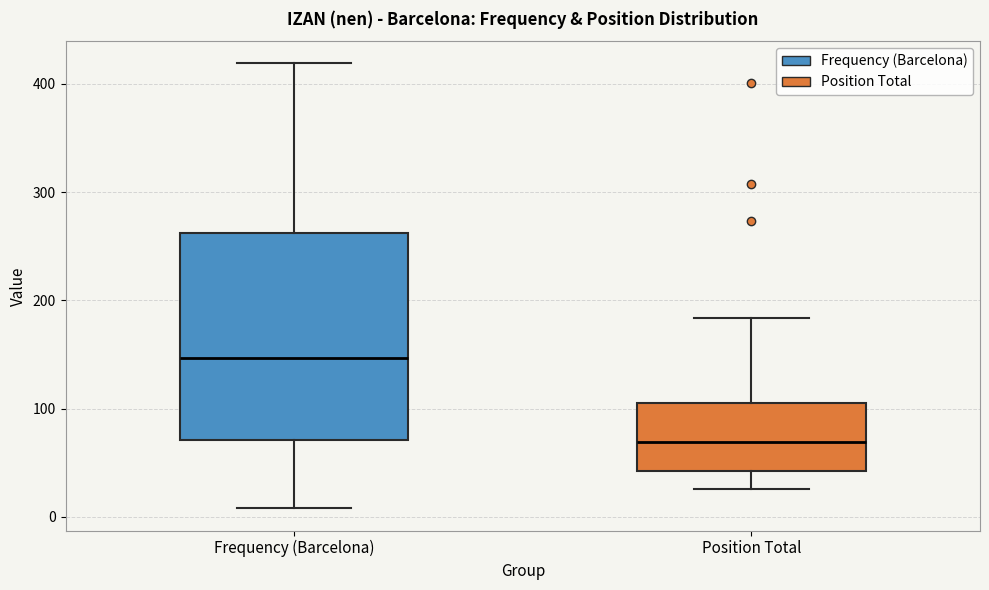

Reading left to right, read every box against the y-axis: the position of its median line, the range the box covers, and the ends of its whiskers. The values are not printed on the chart, so give them approximately, as read against the axis.

Frequency (Barcelona): median 150, box 70 to 260, whiskers 10 to 420
Position Total: median 70, box 40 to 110, whiskers 30 to 180